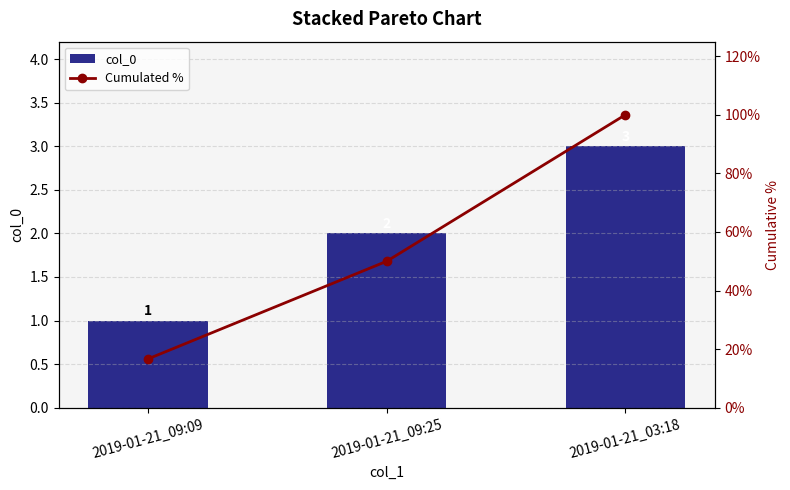

How many col_0 values are between 1 and 3?

3